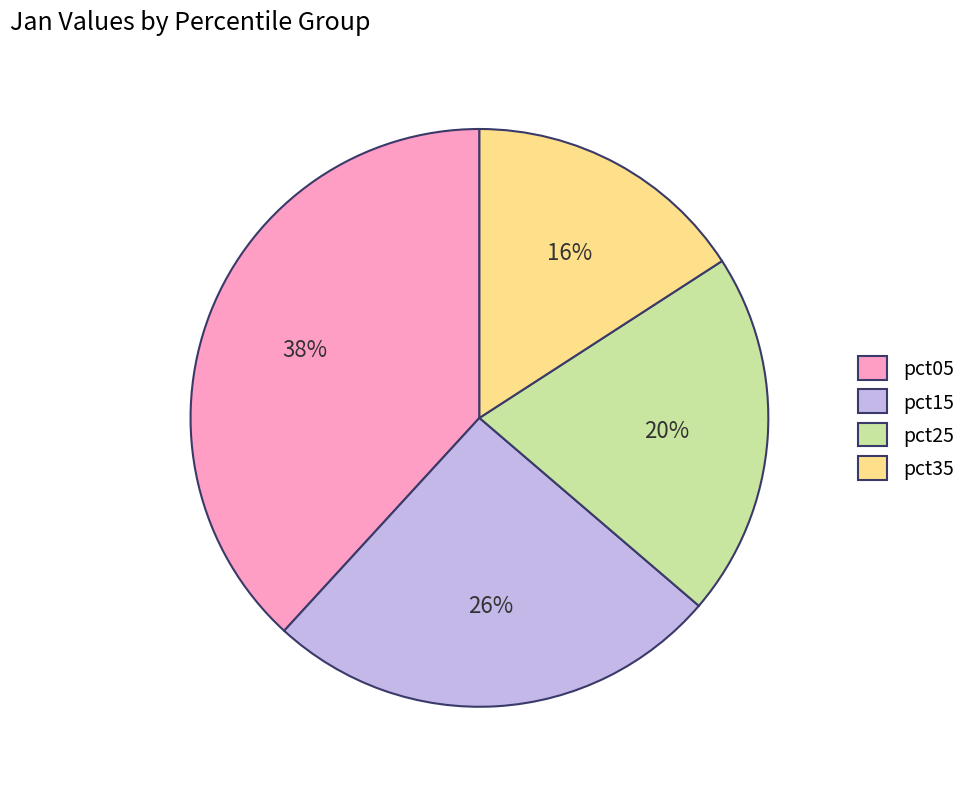

Is the sum of pct25 and pct05 greater than half?

Yes